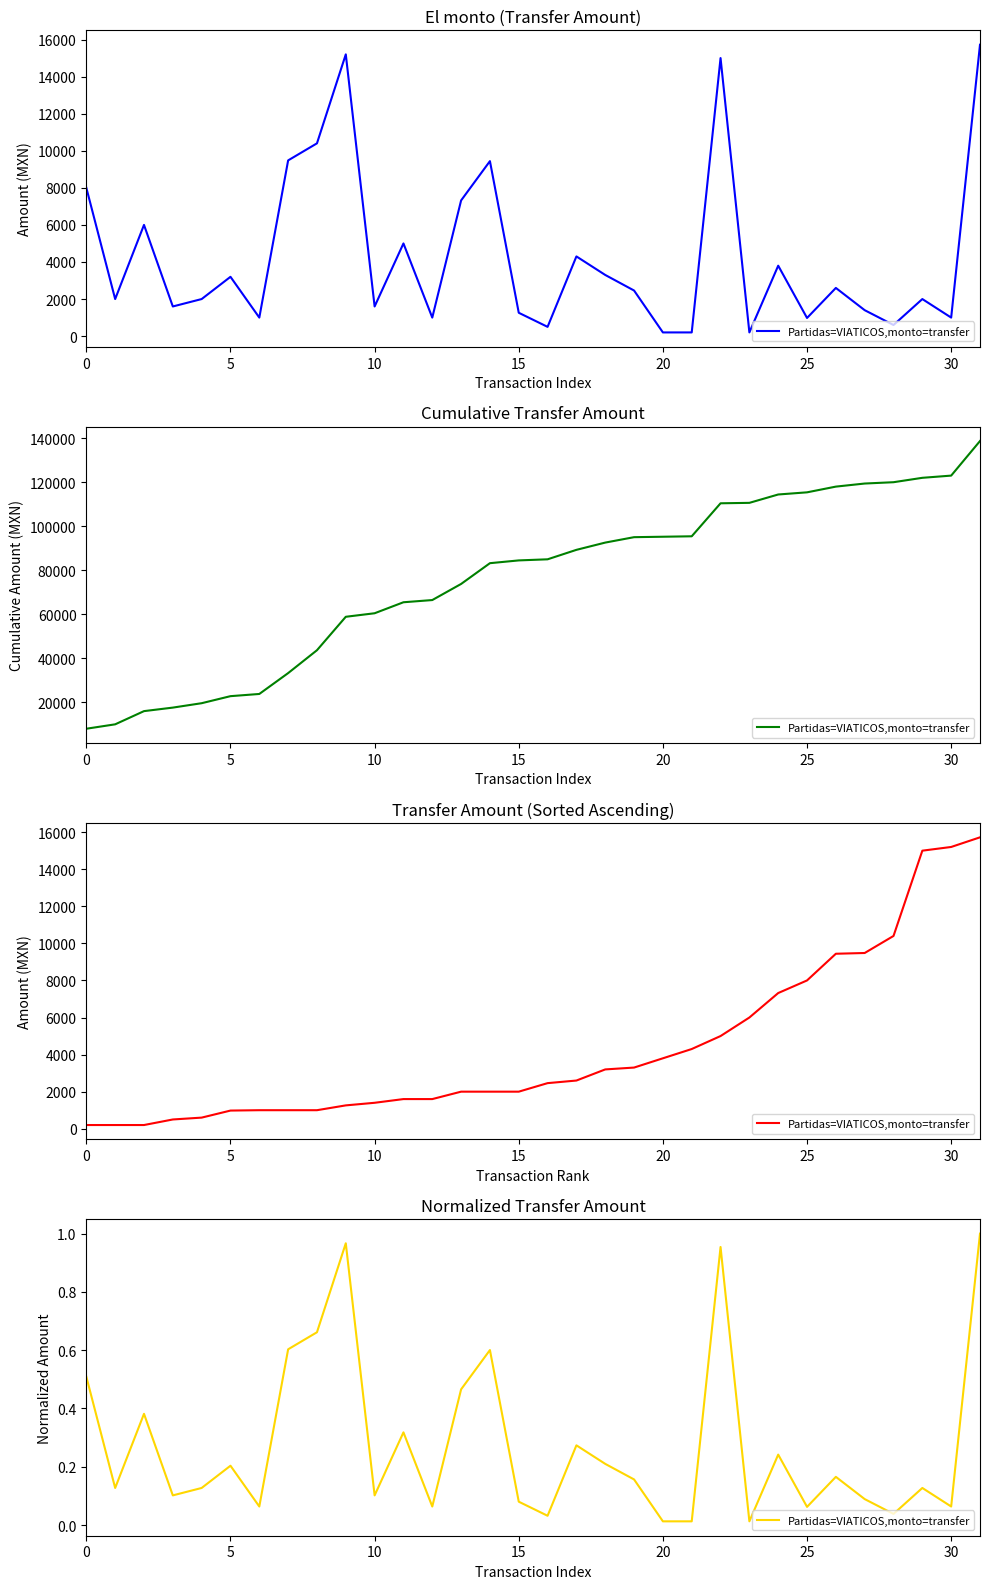

True or false: the data has more than 0 interior local peaks.

True